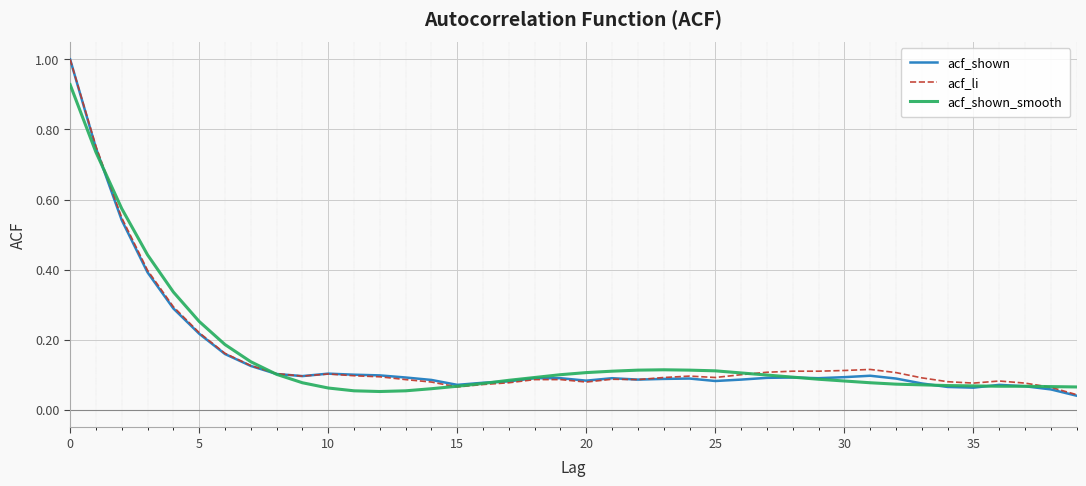

List the series in order of their overall mean, lowest first.

acf_shown, acf_shown_smooth, acf_li